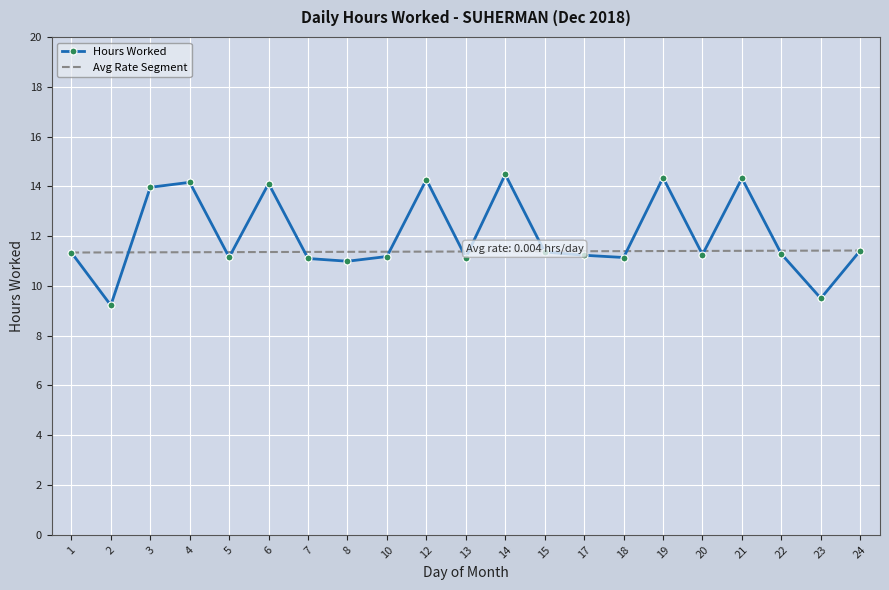

The value at 15 is 18.3. True or false?

False